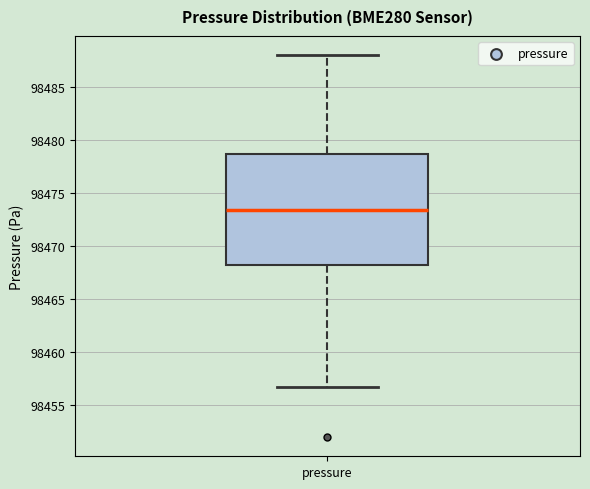

Read this box plot against the y-axis: the position of the median line, the range covered by the box, and the ends of both whiskers. The values are not printed on the chart, so give them approximately, as read against the axis.

median 98473.5, box 98468.0 to 98478.5, whiskers 98456.5 to 98488.0